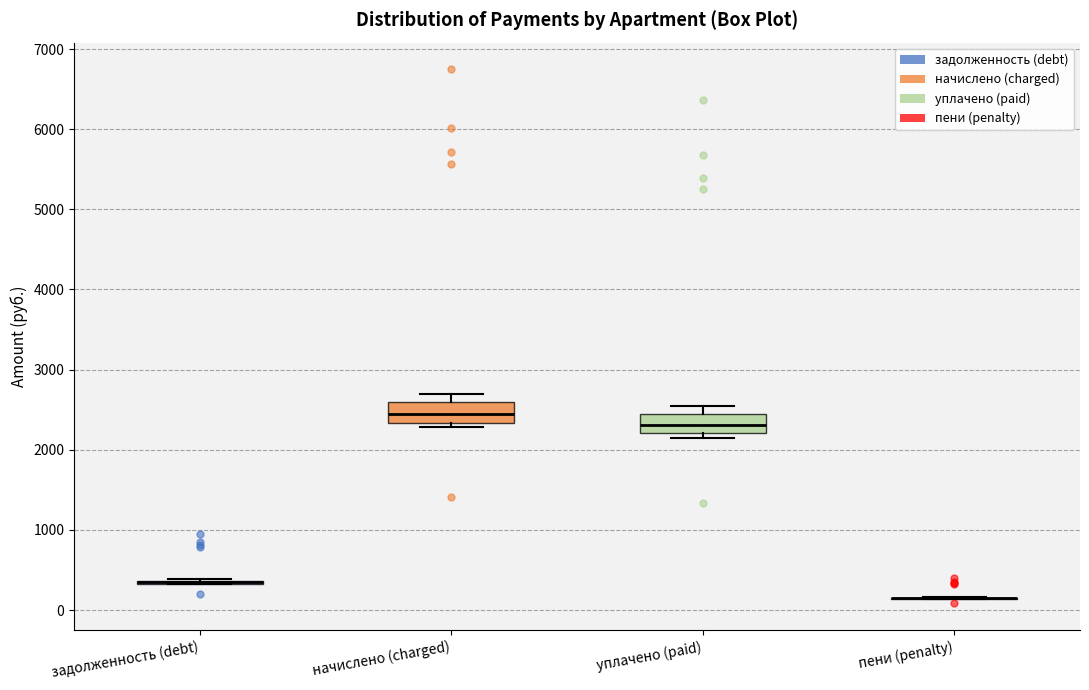

Reading left to right, transcribe this box plot: for each box, give where its median line is, the range the box spans, and where its two whiskers end, as read against the y-axis. The values are not printed on the chart, so give them approximately, as read against the axis.

задолженность (debt): box collapsed to a line at 300, whiskers 300 to 400
начислено (charged): median 2500, box 2300 to 2600, whiskers 2300 (just below the box's lower edge) to 2700
уплачено (paid): median 2300, box 2200 to 2500, whiskers 2100 to 2500 (just above the box's upper edge)
пени (penalty): box collapsed to a line at 100, whiskers 100 to 200